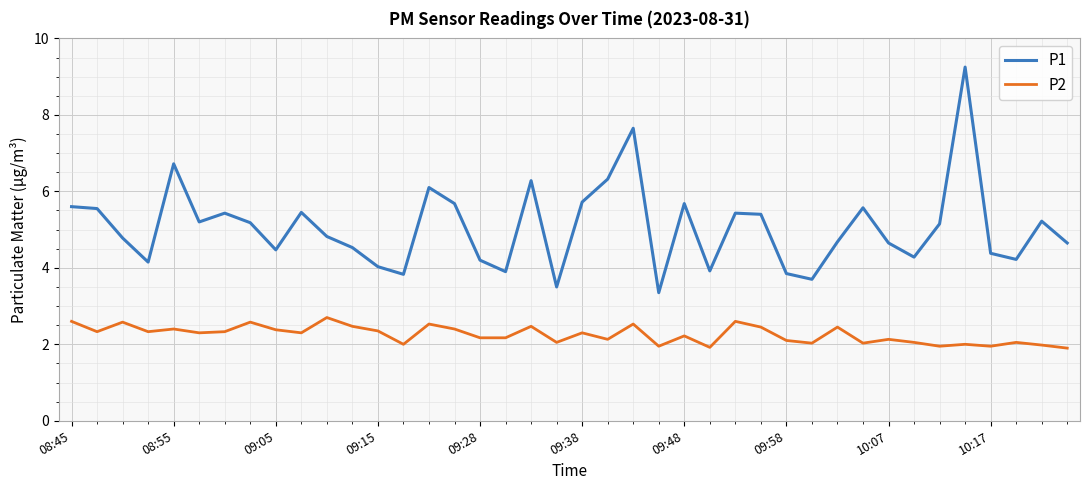

How many values in the P1 series are below 5?

20